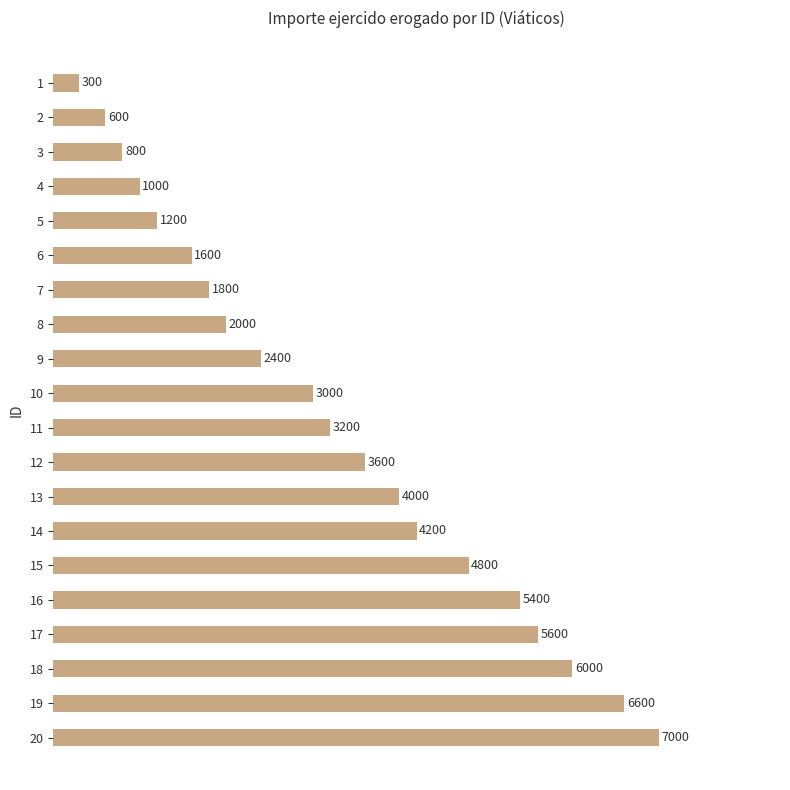

What is the difference between the second highest and second lowest values?

6000